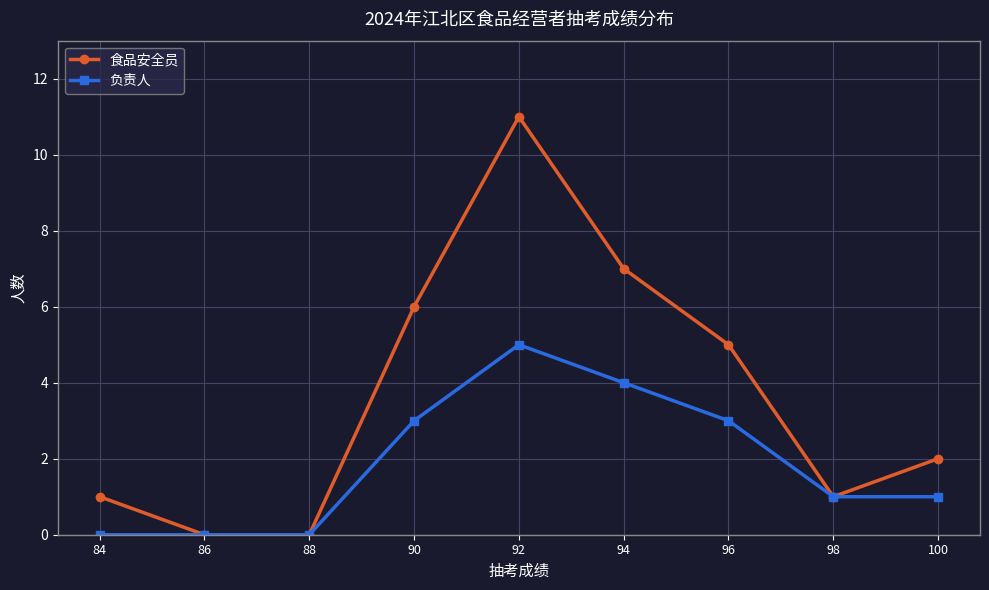

The value of 负责人 at 90 is 3. True or false?

True